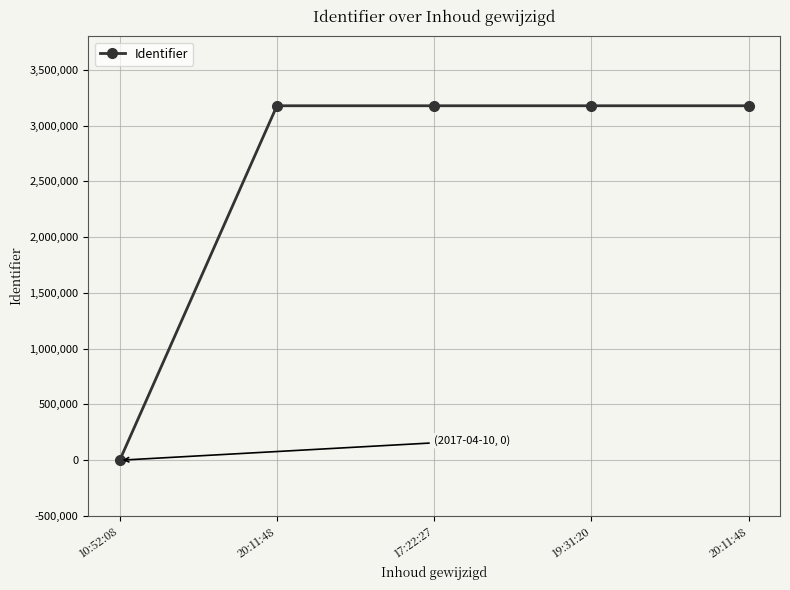

Does the chart have visible grid lines?

Yes